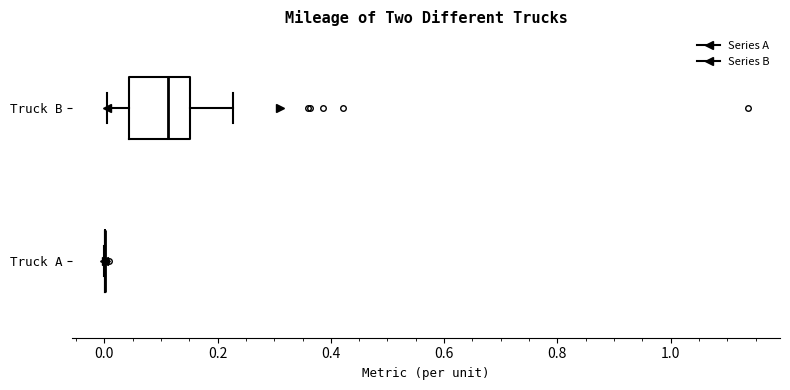

Which box is the widest, from its left edge to its right edge?

Truck B